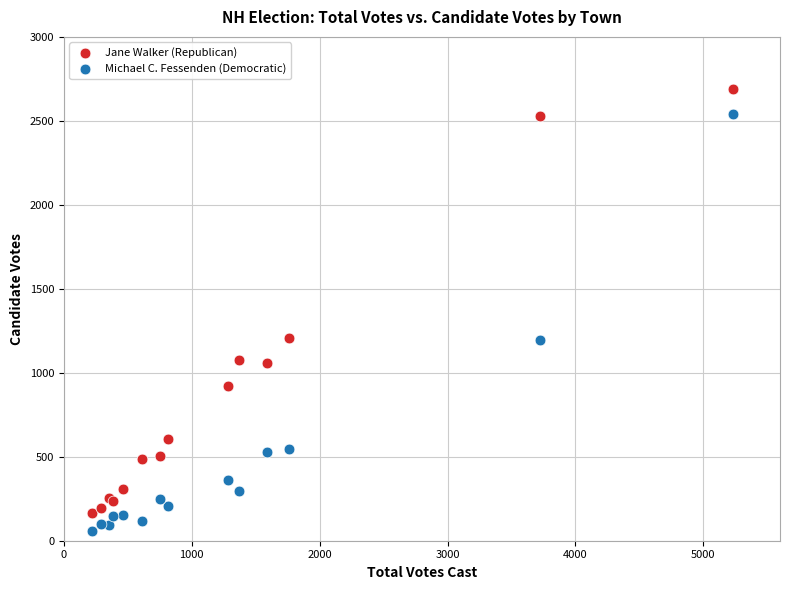

Which series contains the highest Y value?

Jane Walker (Republican)